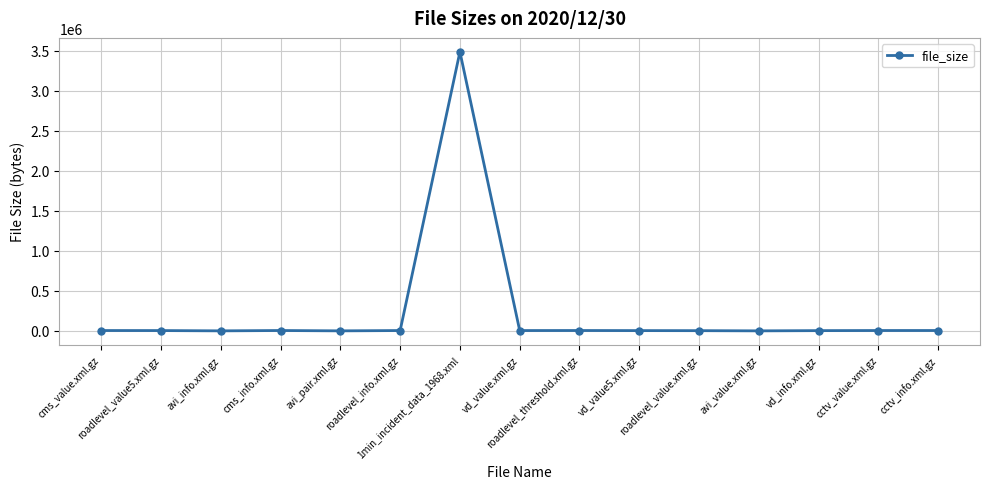

What is the label of the 5th point from the right?

roadlevel_value.xml.gz